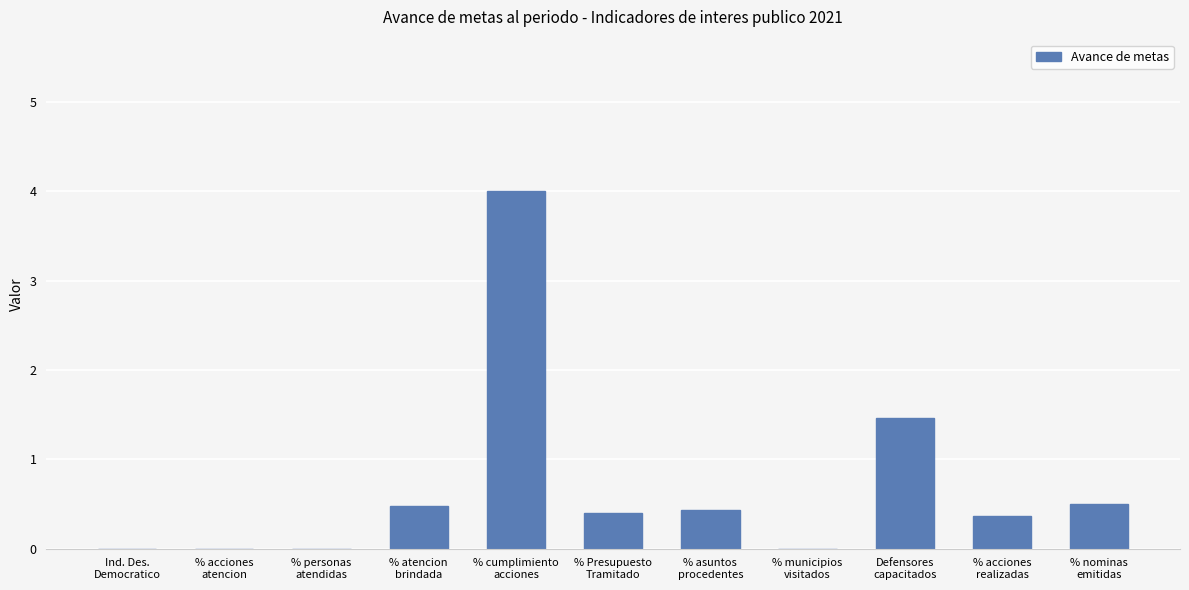

What is the sum of all values?

7.6